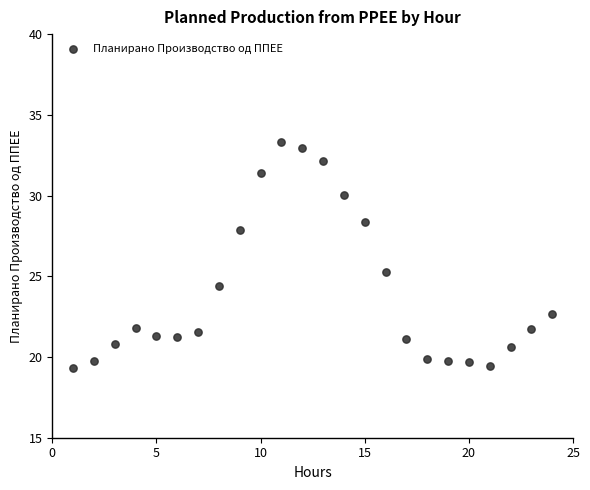

What is the range of X values (max minus min)?

23.0